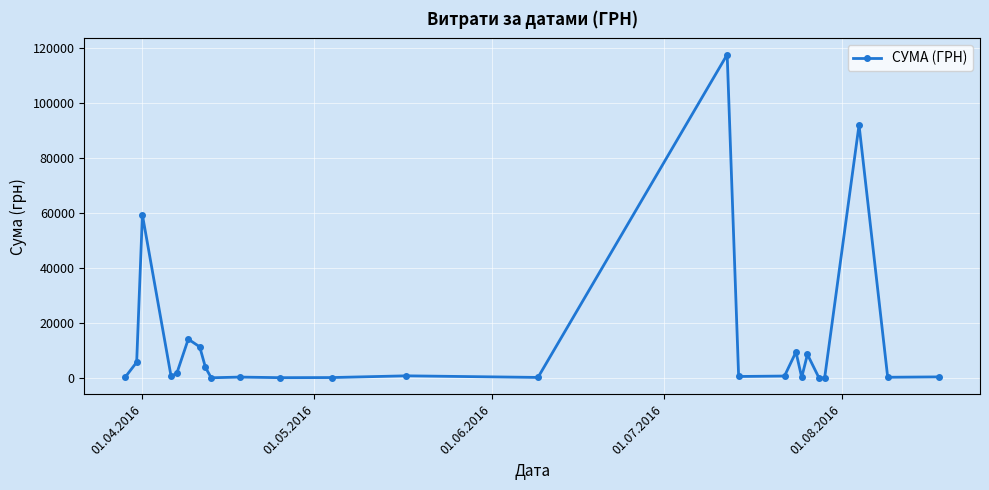

True or false: there are more than 0 points higher than both neighbors.

True